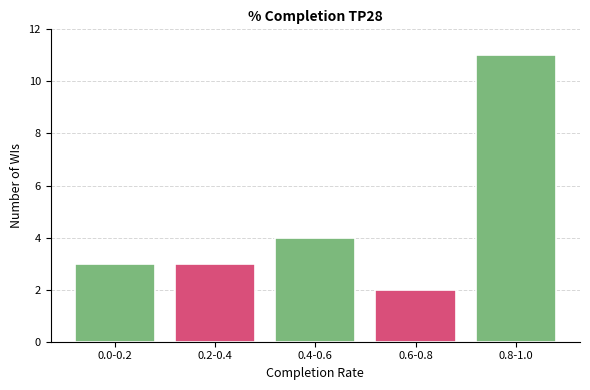

Reading left to right, transcribe all the data shown in this chart.

0.0-0.2=3	0.2-0.4=3	0.4-0.6=4	0.6-0.8=2	0.8-1.0=11